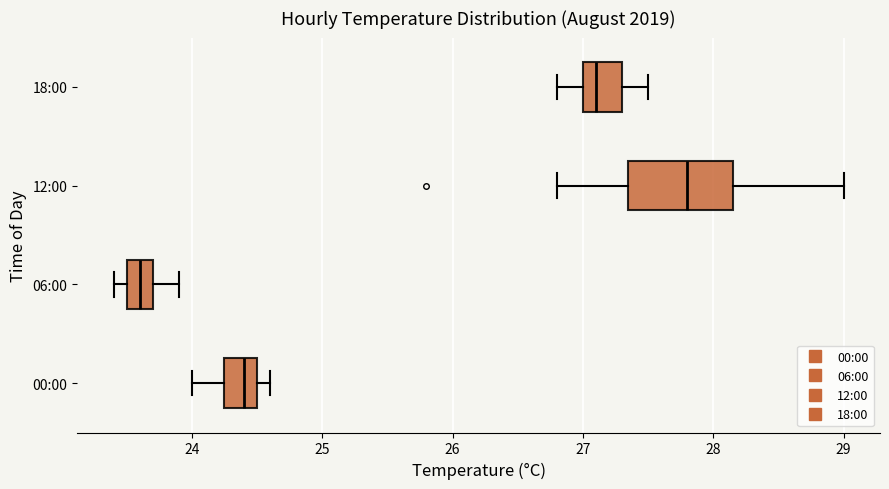

Reading bottom to top, transcribe this box plot: for each box, give where its median line is, the range the box spans, and where its two whiskers end, as read against the x-axis. The values are not printed on the chart, so give them approximately, as read against the axis.

00:00: median 24.4, box 24.3 to 24.5, whiskers 24.0 to 24.6
06:00: median 23.6, box 23.5 to 23.7, whiskers 23.4 to 23.9
12:00: median 27.8, box 27.4 to 28.2, whiskers 26.8 to 29.0
18:00: median 27.1, box 27.0 to 27.3, whiskers 26.8 to 27.5